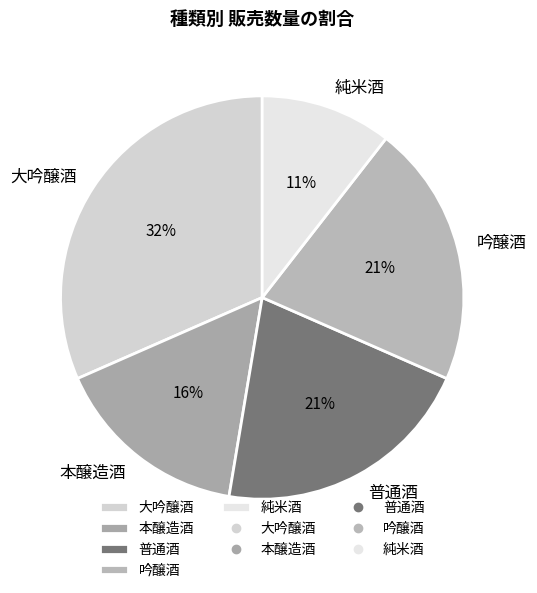

What is the ratio of the value at 大吟醸酒 to the value at 普通酒?

1.5